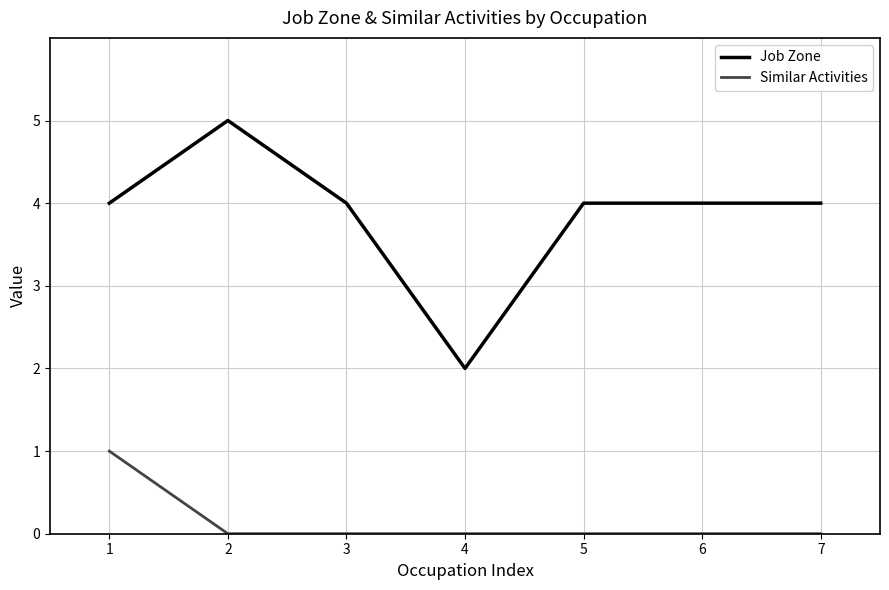

True or false: Job Zone and Similar Activities intersect in this chart.

False